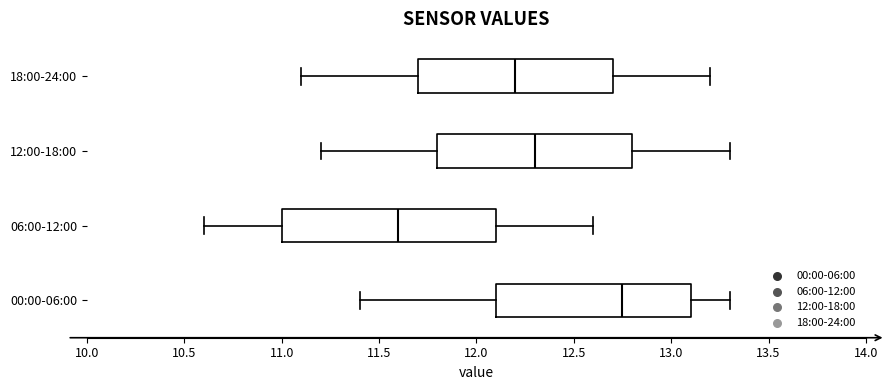

Which box's median line is the furthest to the right?

00:00-06:00